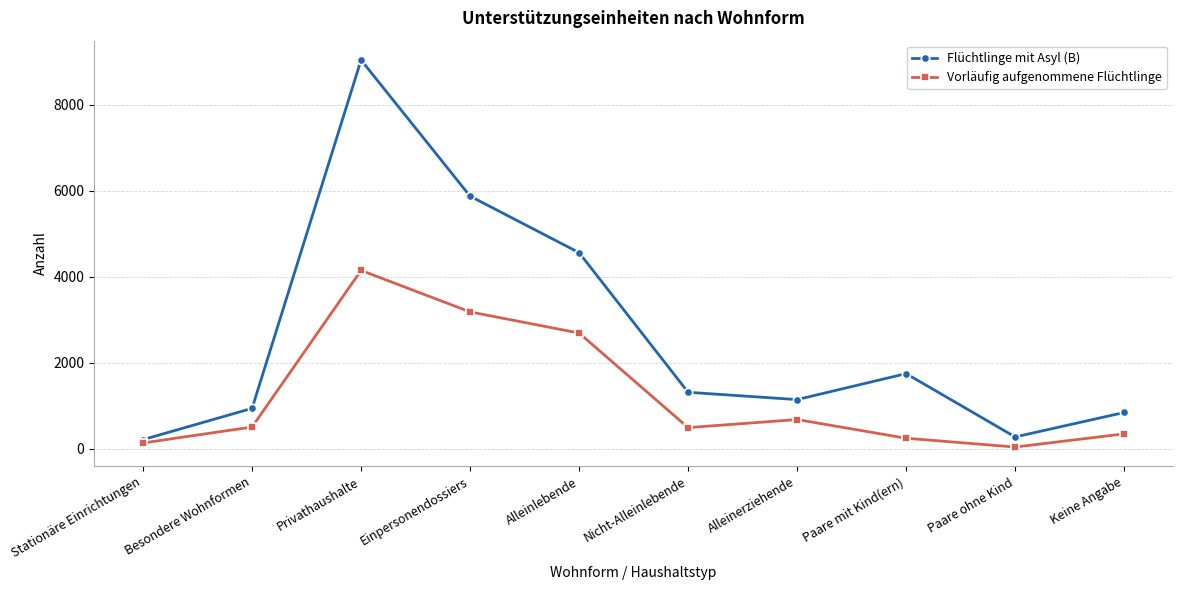

What is the difference between the highest and lowest values at Einpersonendossiers?

2692